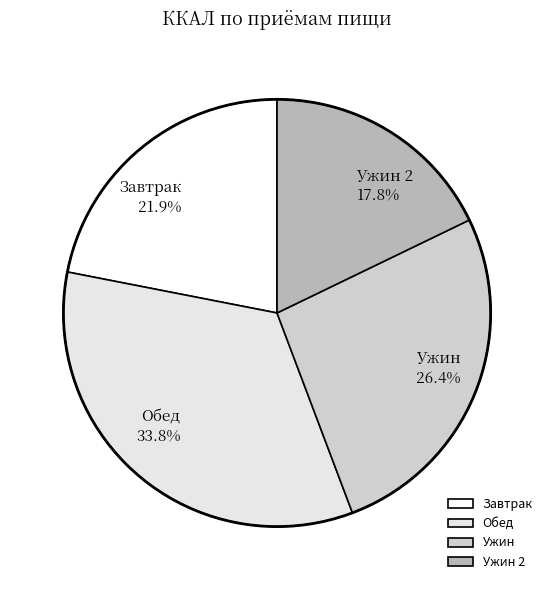

Rank the categories by value from lowest to highest.

Ужин 2, Завтрак, Ужин, Обед